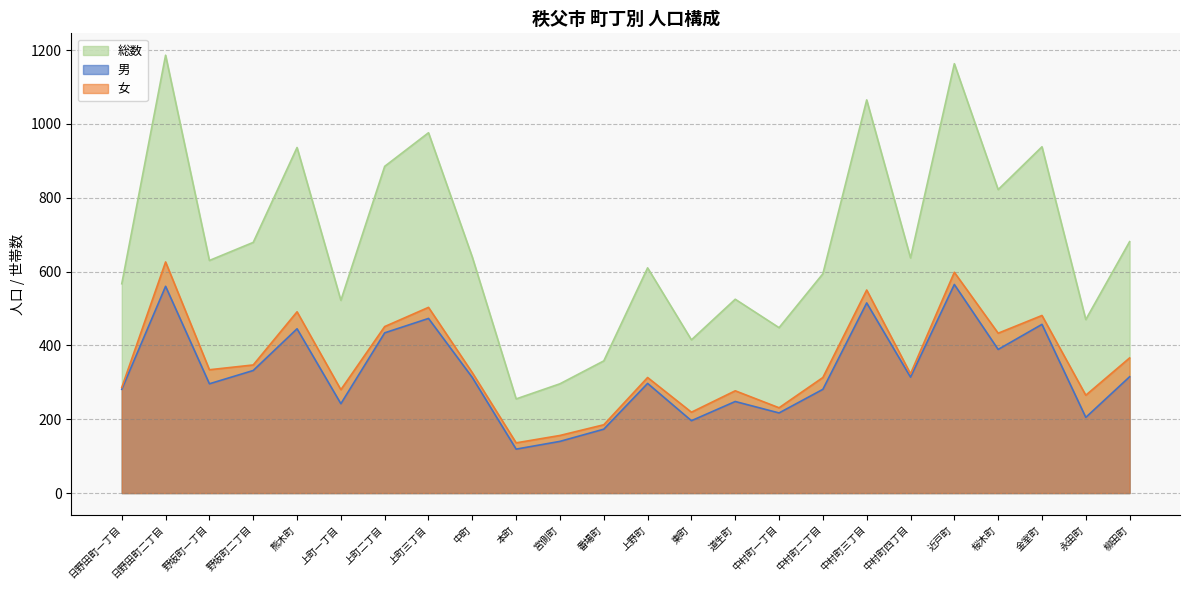

True or false: 男 has a value of 194 at 桜木町.

False